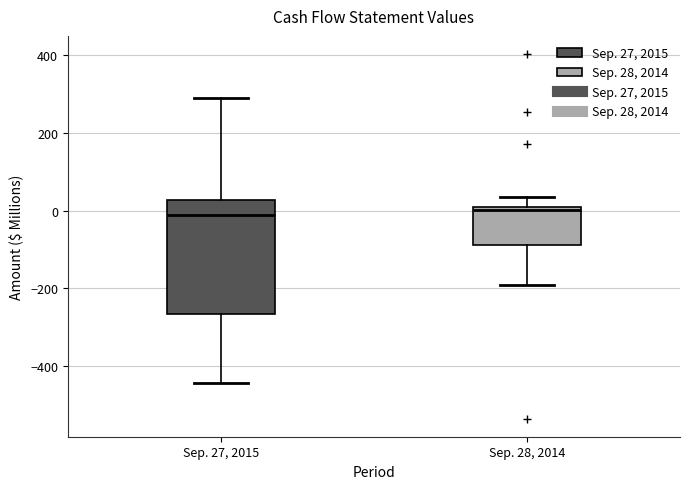

Which box is the tallest, from its lower edge to its upper edge?

Sep. 27, 2015